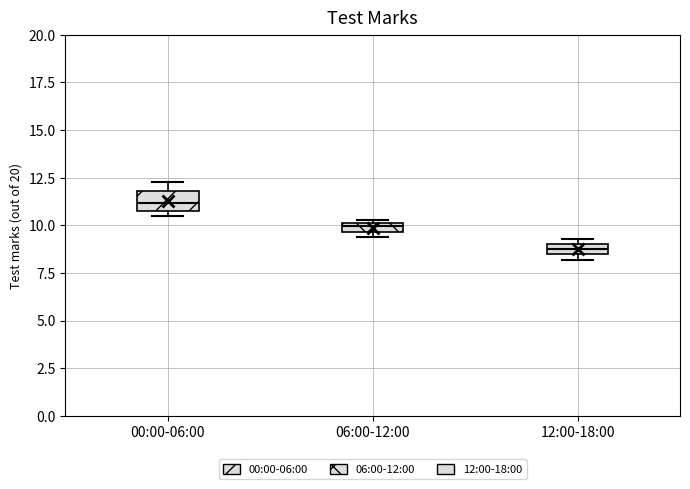

Where is the upper edge of the box for 00:00-06:00 on the y-axis? The values are not printed on the chart, so give them approximately, as read against the axis.

12.0